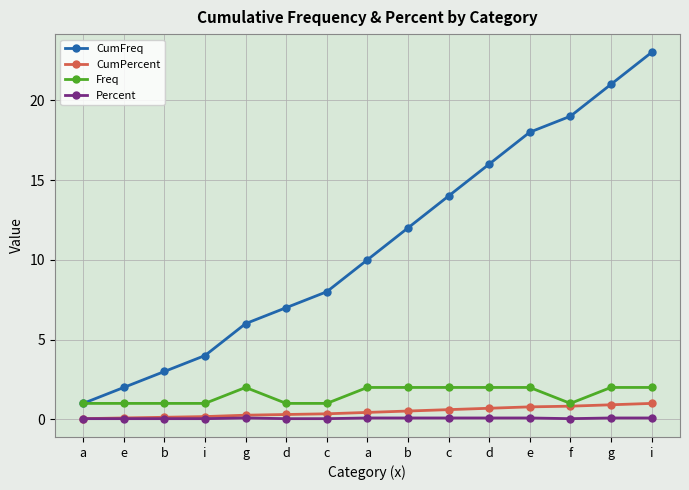

True or false: Freq and Percent intersect in this chart.

False